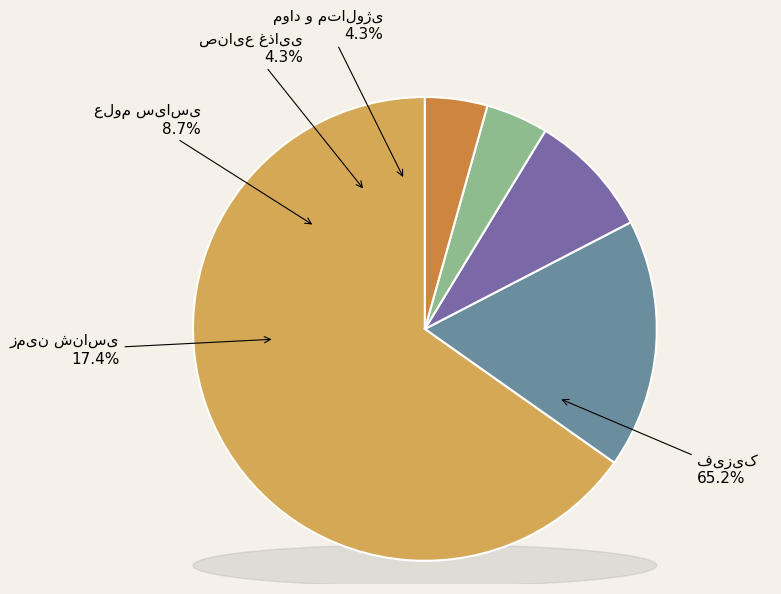

How many slices are in this pie chart?

5